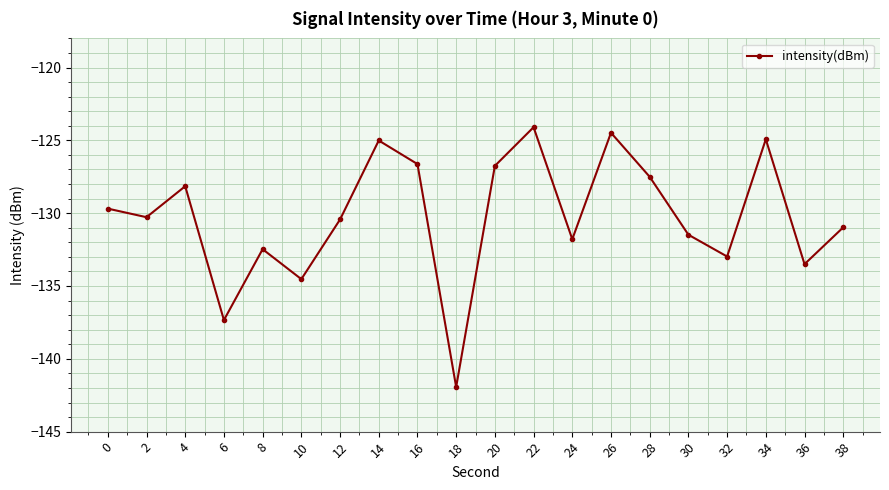

How many data points does each series have?

20